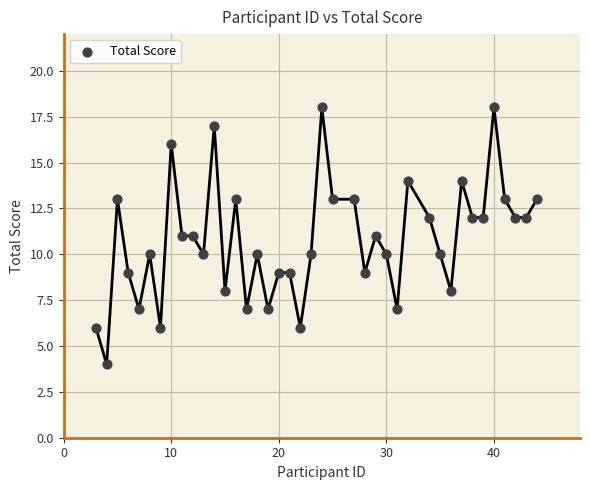

What is the range of X values (max minus min)?

41